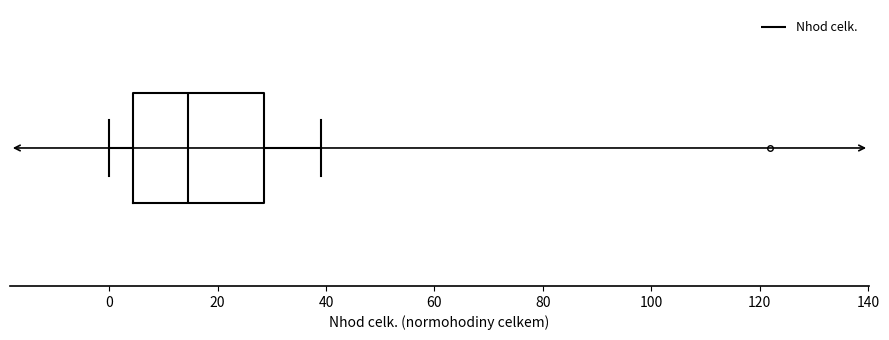

Where does the left whisker of the box end on the x-axis? The values are not printed on the chart, so give them approximately, as read against the axis.

0